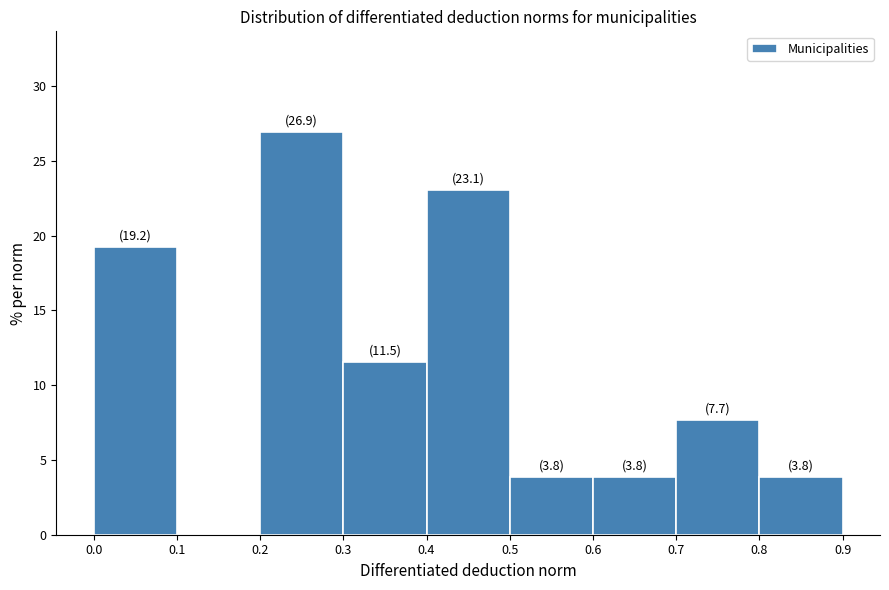

Which range on the x-axis has the tallest bar?

0.2 to 0.3